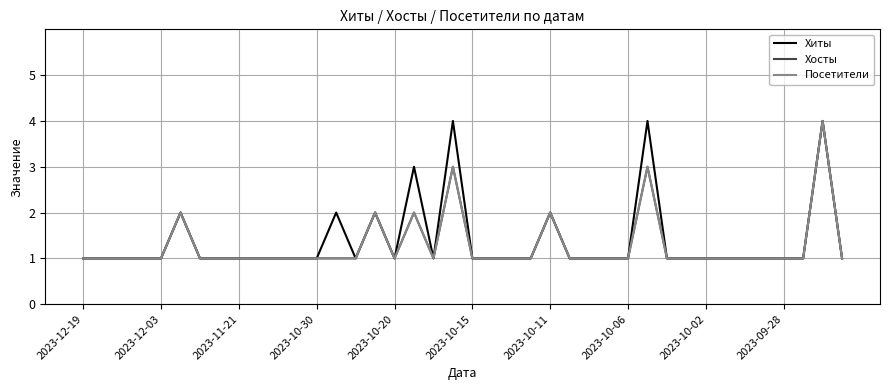

Does the chart have visible grid lines?

Yes